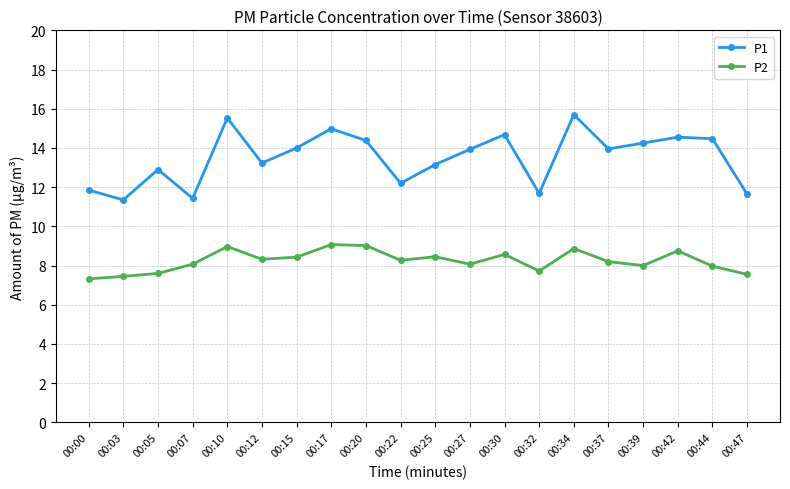

How many values in the P1 series are below 13?

7